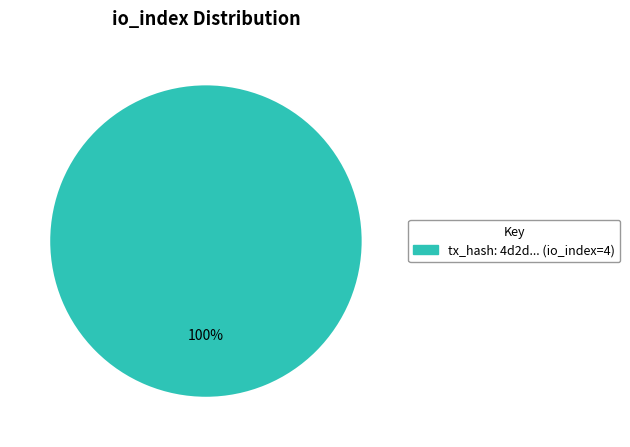

How many segments does this pie chart have?

1